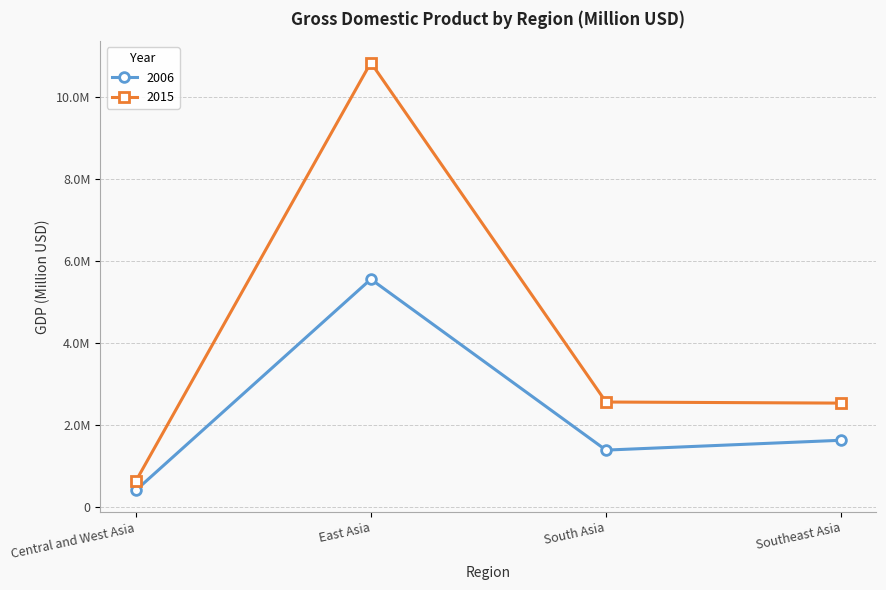

True or false: 2006 has more than 0 points higher than both neighbors.

True